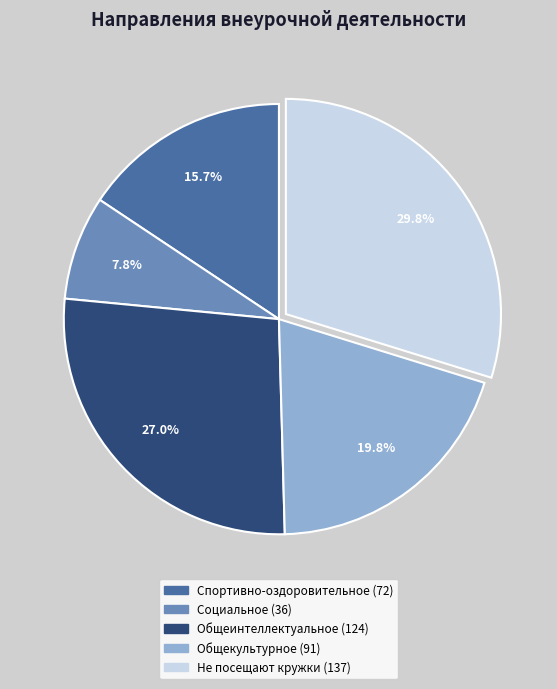

To the nearest percent, what is the difference between the Спортивно-оздоровительное and Социальное slice percentages?

8%